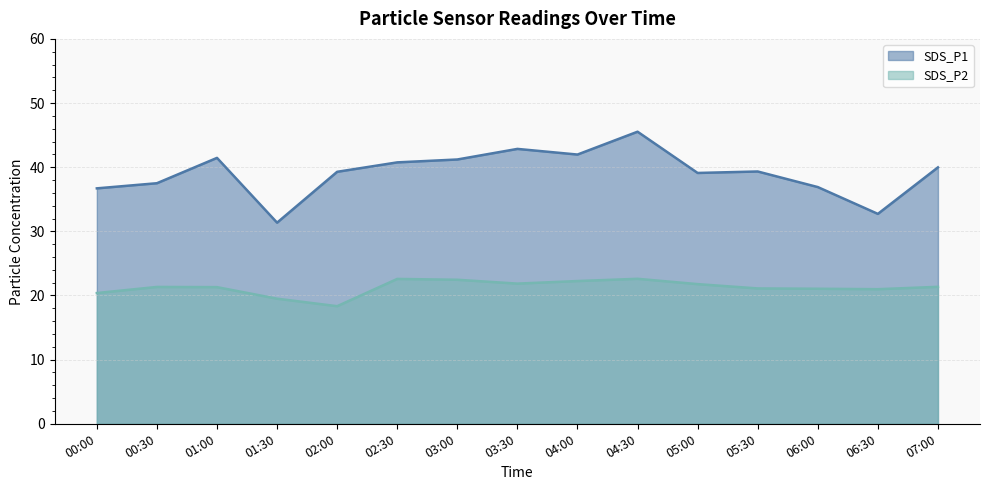

What is the maximum value shown in the chart?

45.5